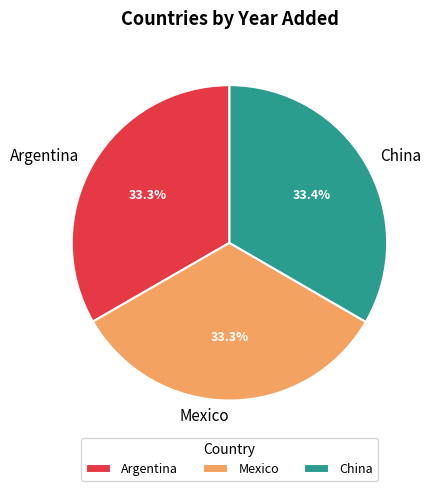

Do China and Mexico together represent more than half of the pie?

Yes